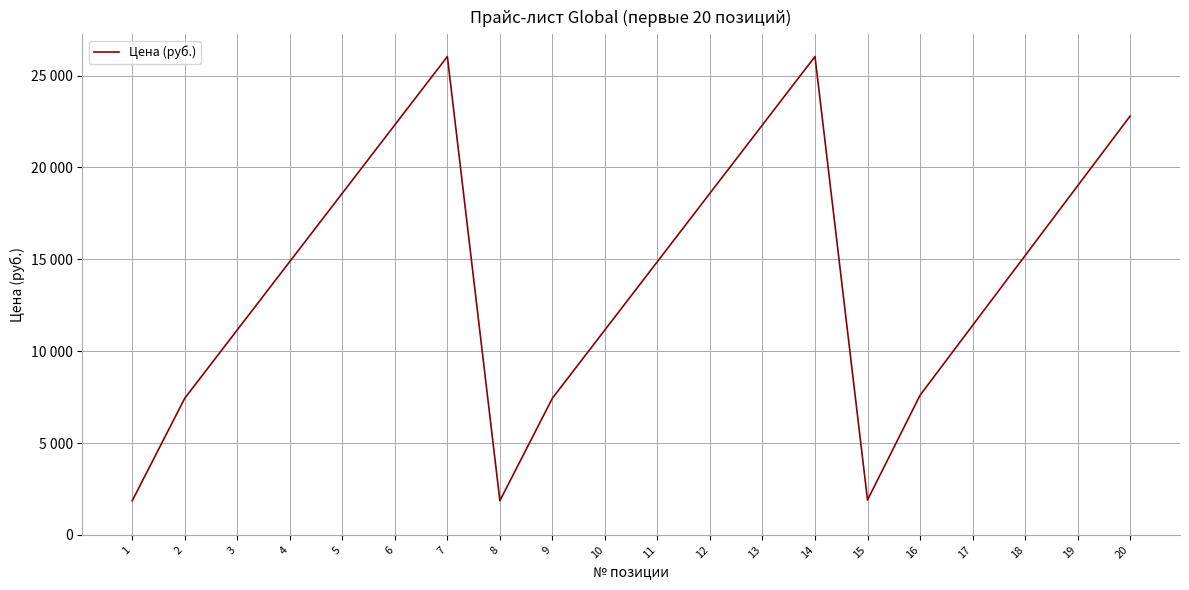

Is this an area chart (filled region under the line)?

No